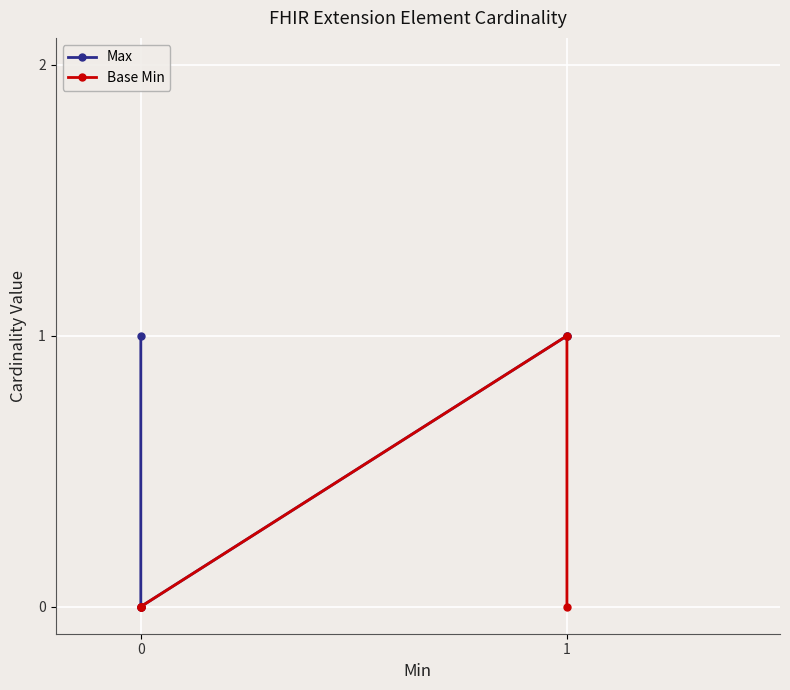

True or false: Base Min has more than 1 interior local peaks.

False